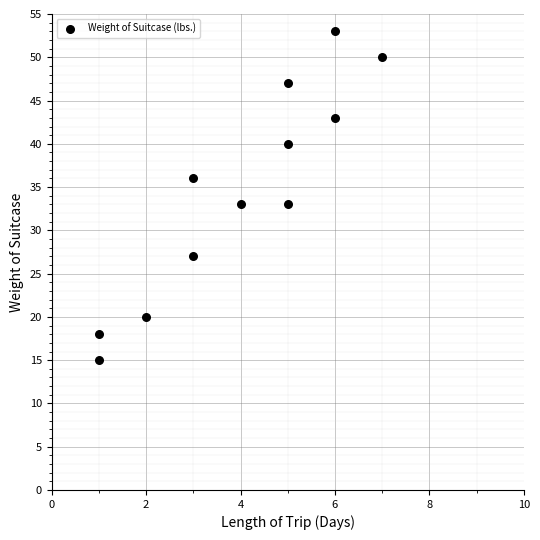

What is the average X value?

4